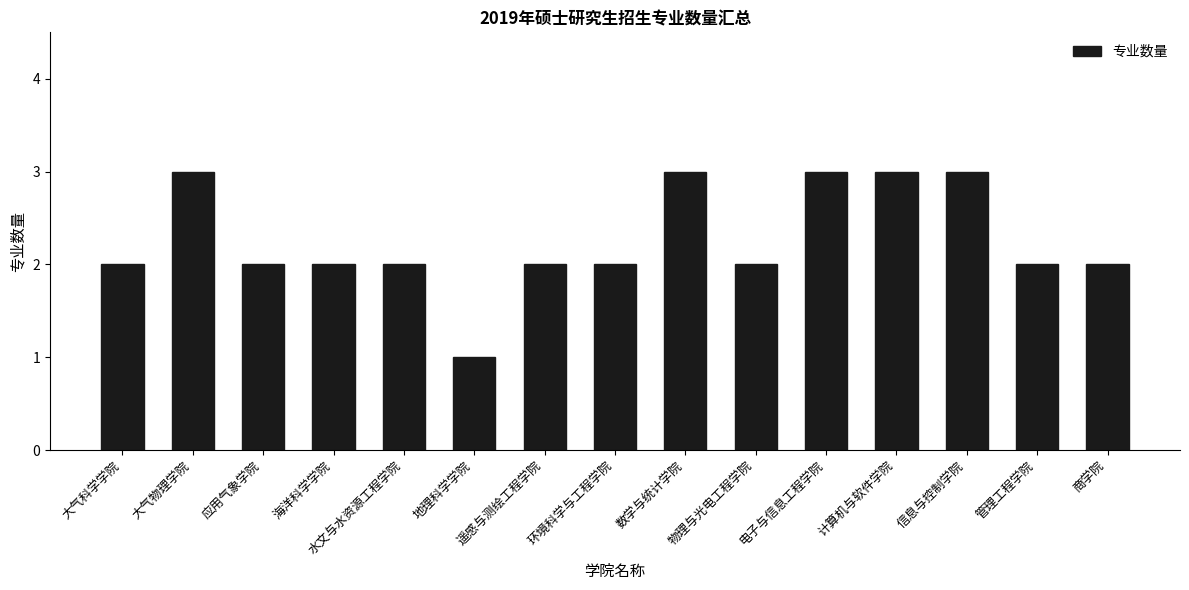

What is the sum of all values?

34